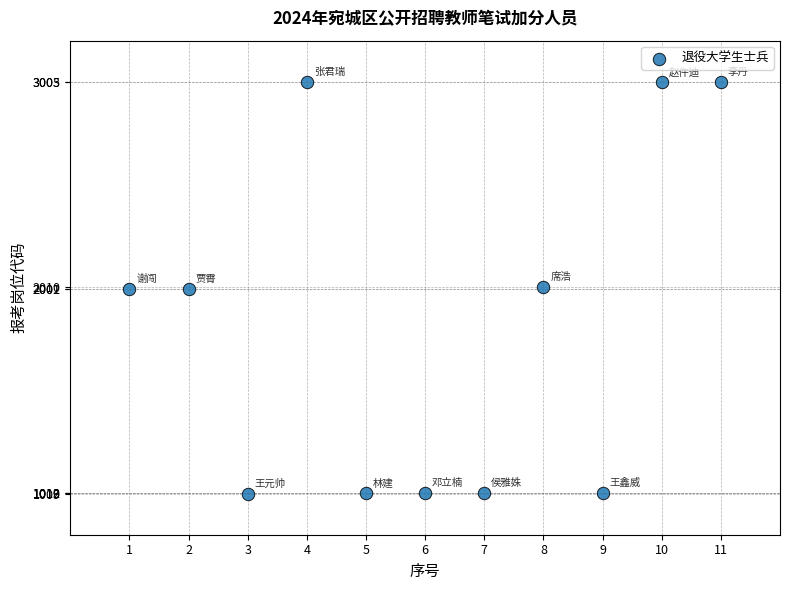

What is the range of X values (max minus min)?

10